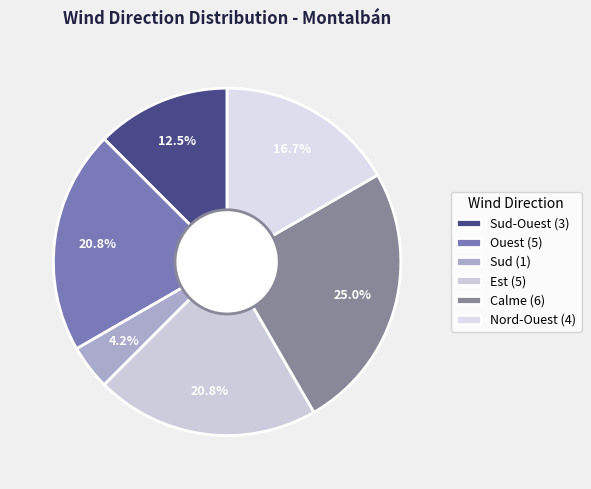

Is there any slice that represents more than half of the pie?

No